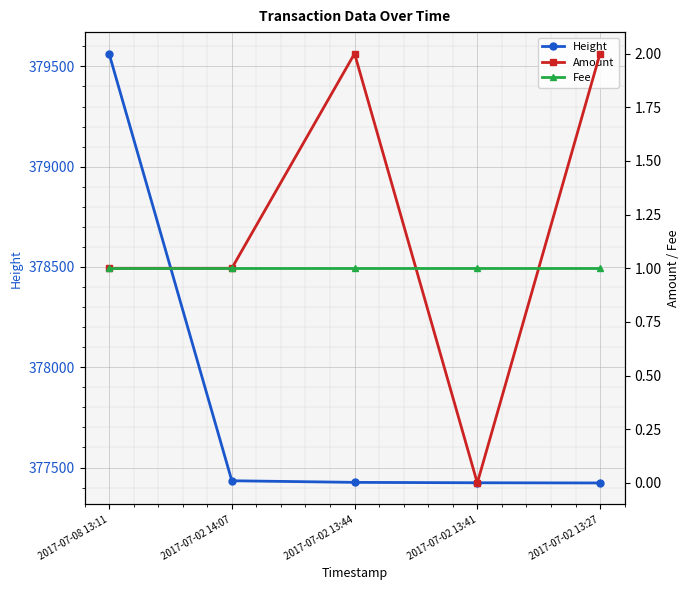

What is the label of the 4th point from the left?

2017-07-02 13:41